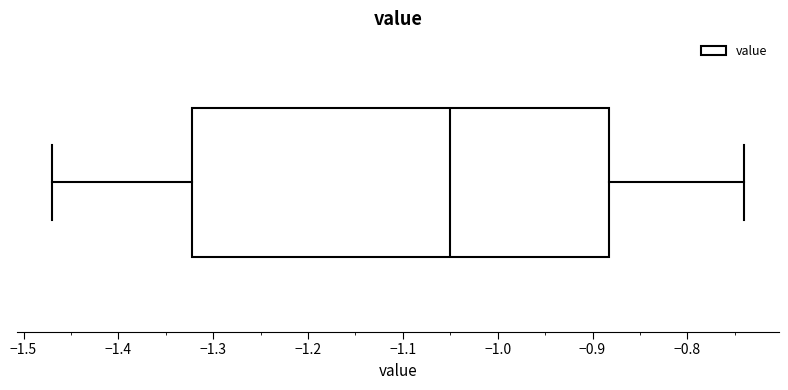

Where does the median line of the box sit on the x-axis? The values are not printed on the chart, so give them approximately, as read against the axis.

-1.05